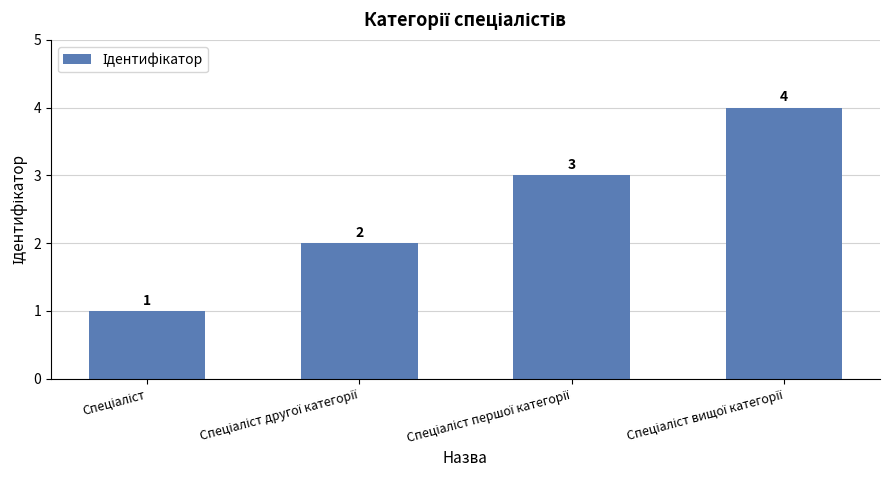

How many bars are there in total?

4